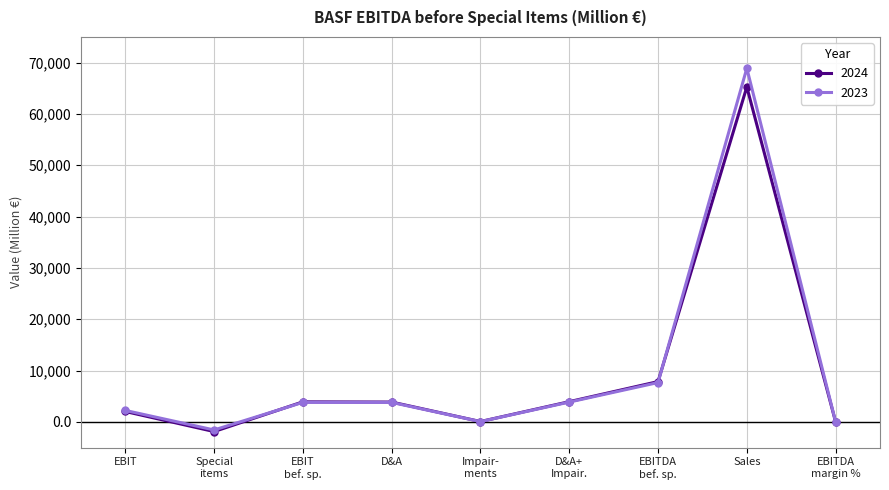

What is the minimum value shown in the chart?

-1878.0